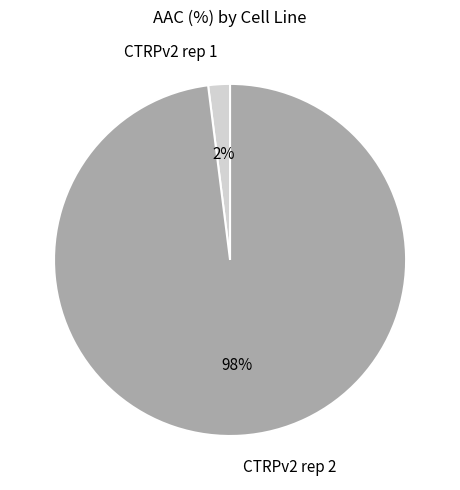

How many slices are in this pie chart?

2